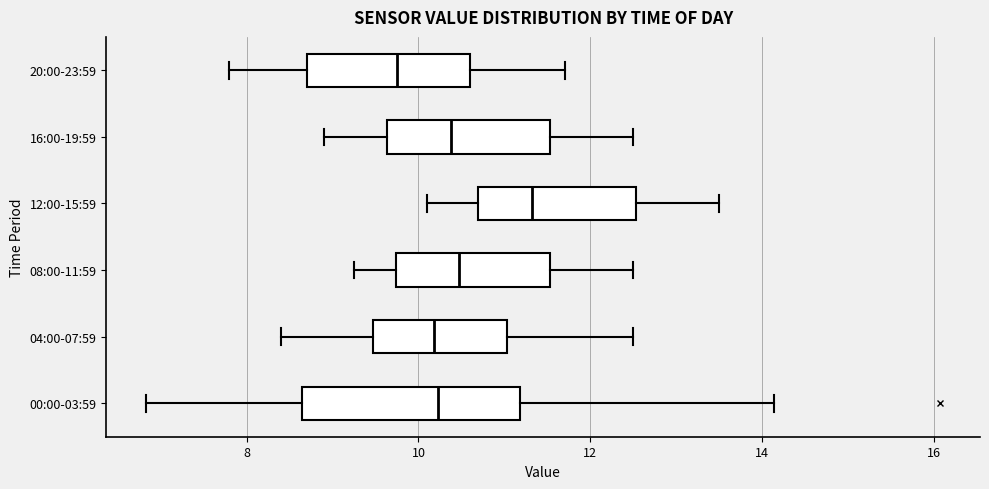

Where is the left edge of the box for 20:00-23:59 on the x-axis? The values are not printed on the chart, so give them approximately, as read against the axis.

8.8